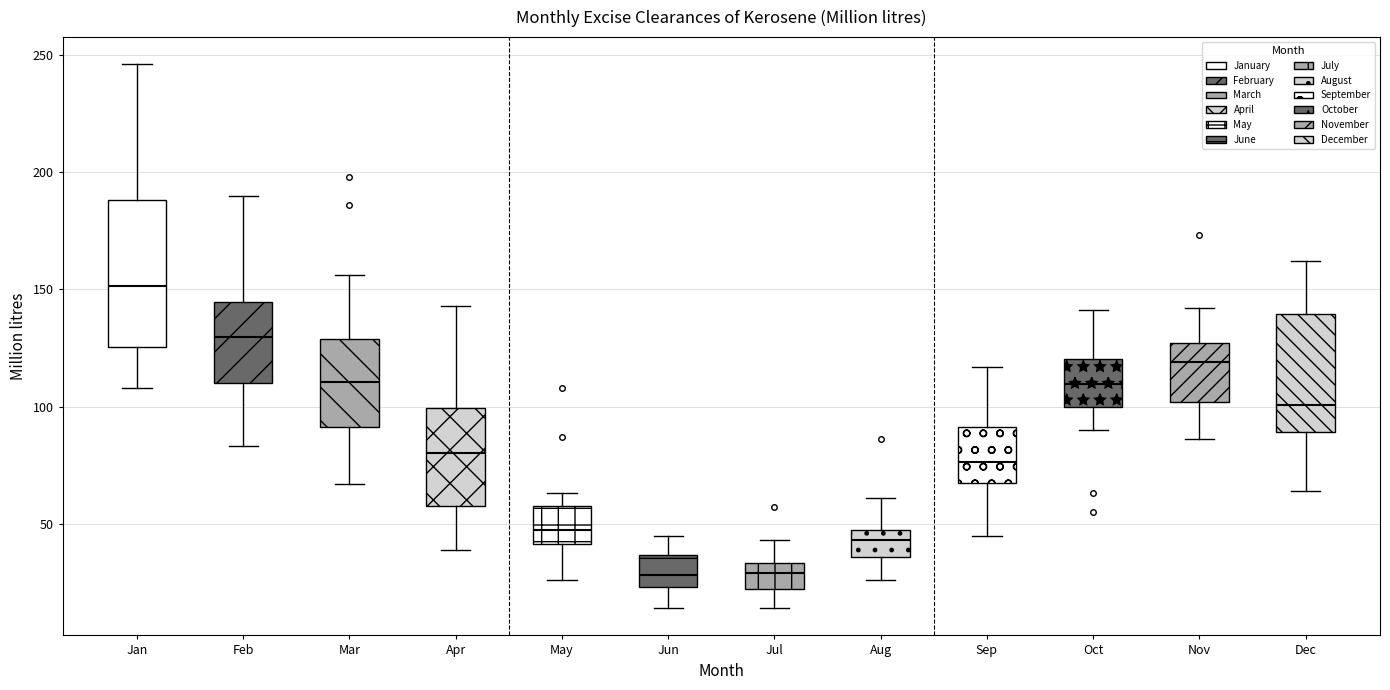

Comparing the boxes themselves (not the whiskers), which one is the tallest?

Jan